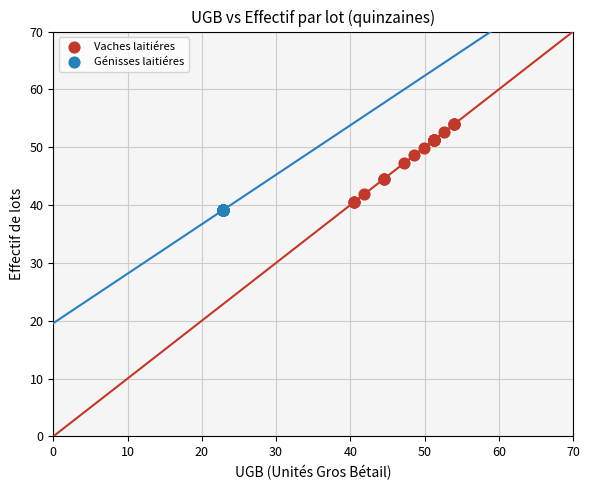

Which series reaches the maximum Y coordinate?

Vaches laitiéres